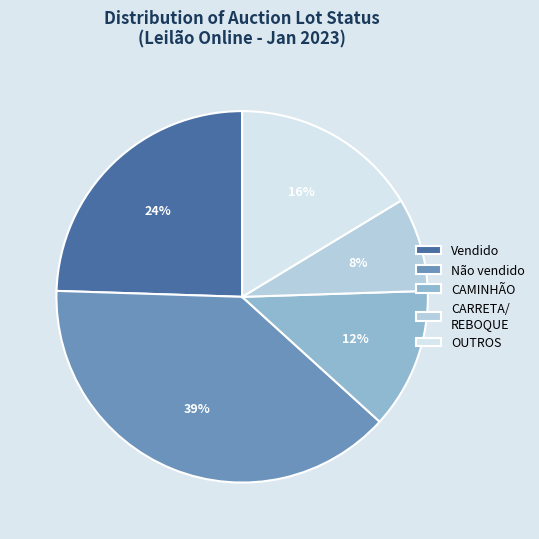

Which slice is the smallest?

CARRETA/ REBOQUE